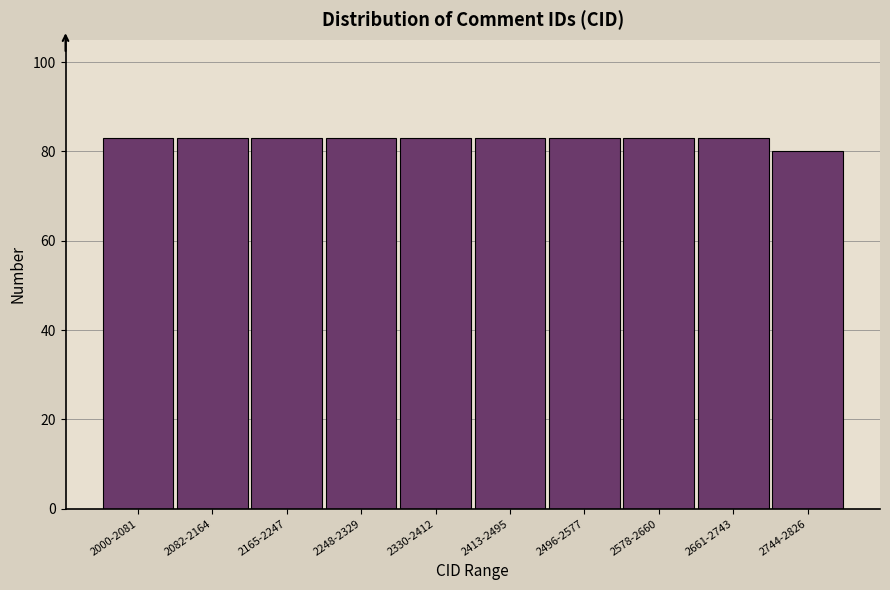

Reading left to right, what are all the values shown in this chart?

83	83	83	83	83	83	83	83	83	80